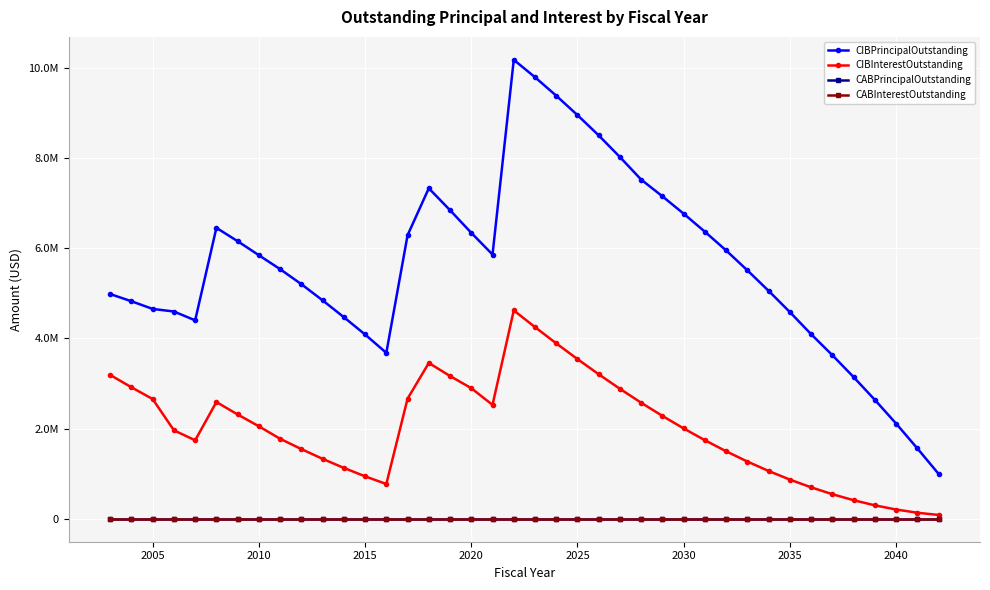

True or false: CABInterestOutstanding has more than 0 points higher than both neighbors.

False